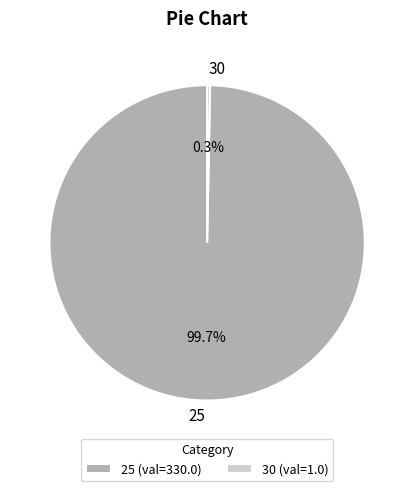

To the nearest percent, what is the difference between the largest and smallest slice percentages?

99%